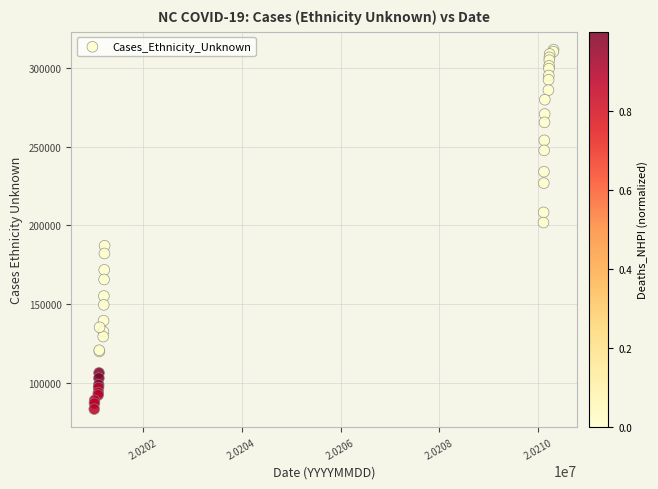

What Y value in the scatter plot is closest to 197485?

201824